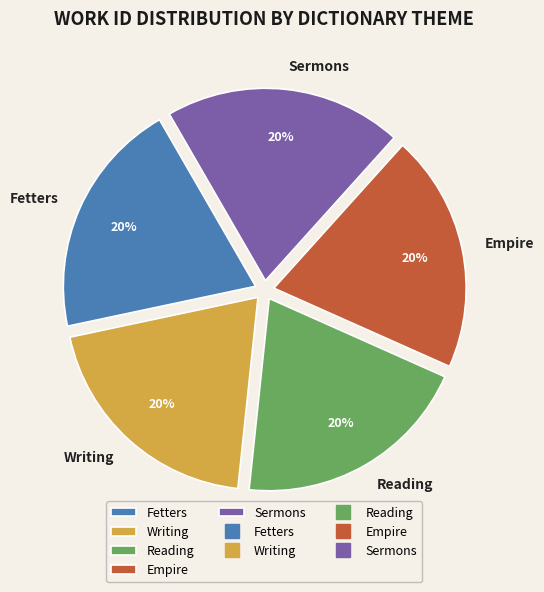

What is the ratio of the value at Writing to the value at Reading?

1.0